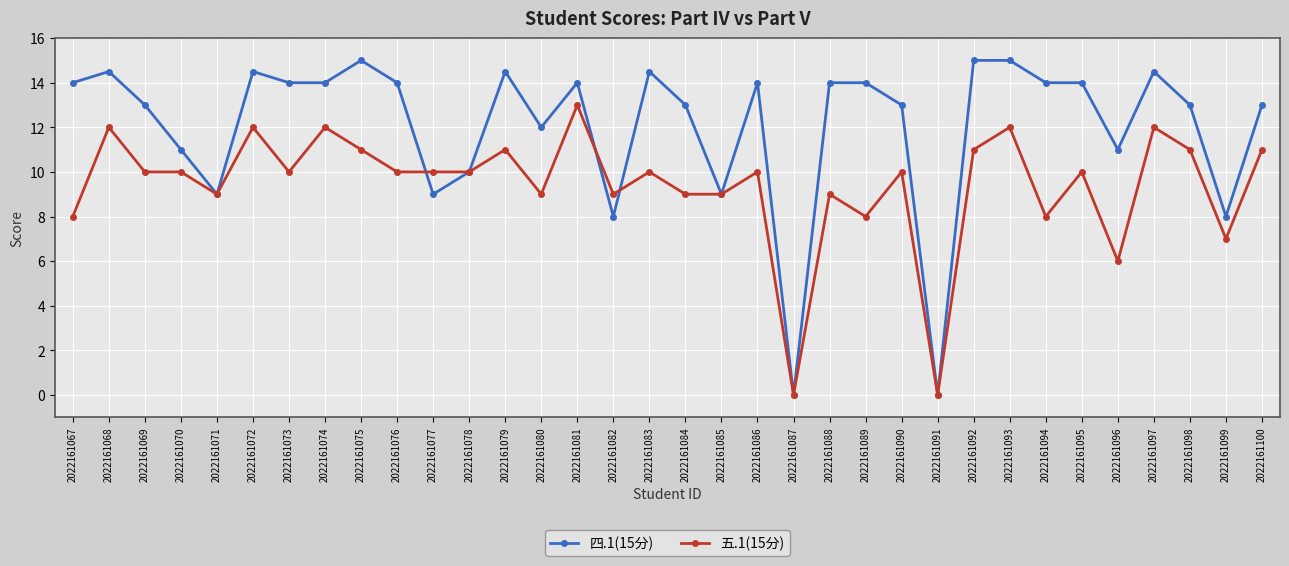

At how many categories does at least one series exceed 7?

32